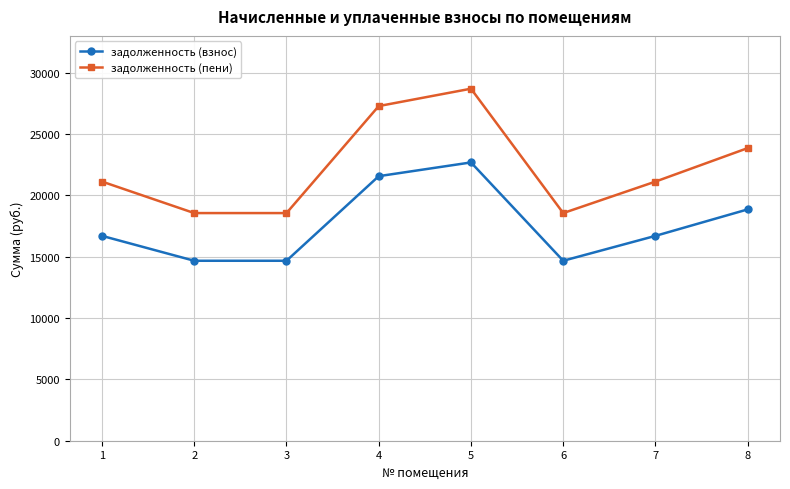

How many values in the задолженность (пени) series exceed 21114?

5